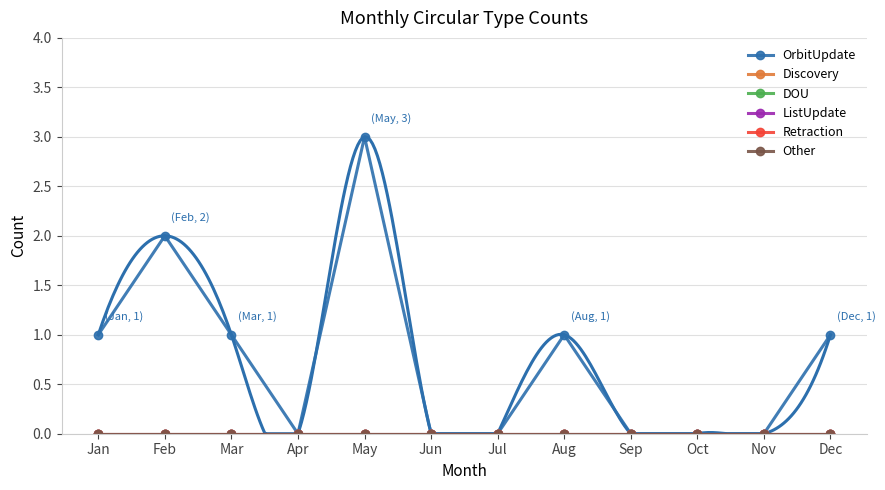

True or false: DOU and ListUpdate intersect in this chart.

False